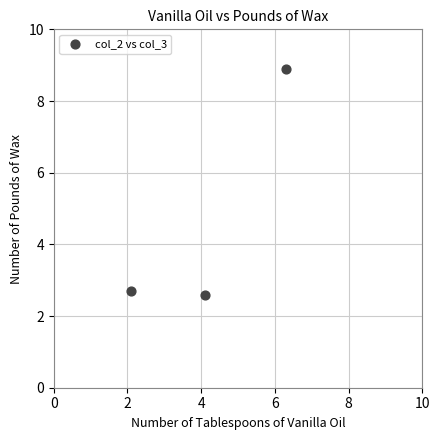

What is the average Y value?

4.7